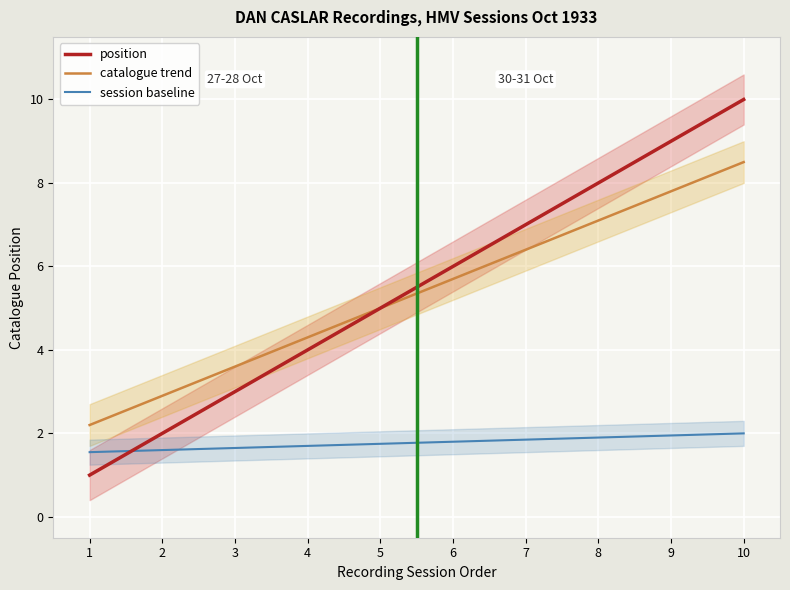

What is the spread (max minus min) of values at 3?

1.9